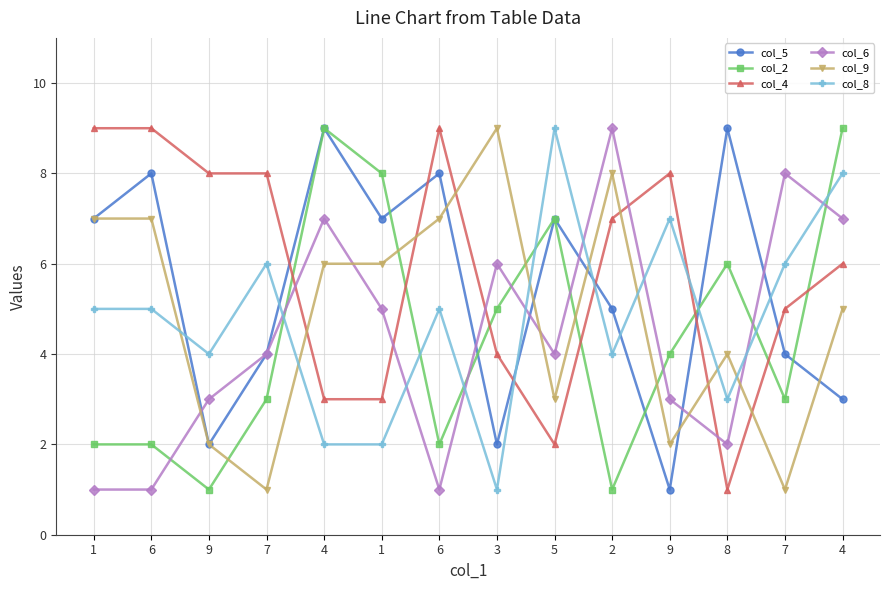

At how many categories does at least one series exceed 5?

14